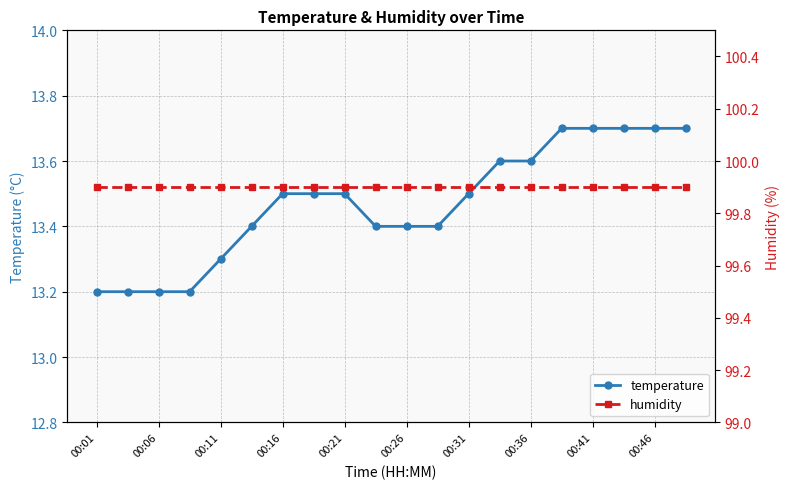

What is the lowest value of the temperature series?

13.2